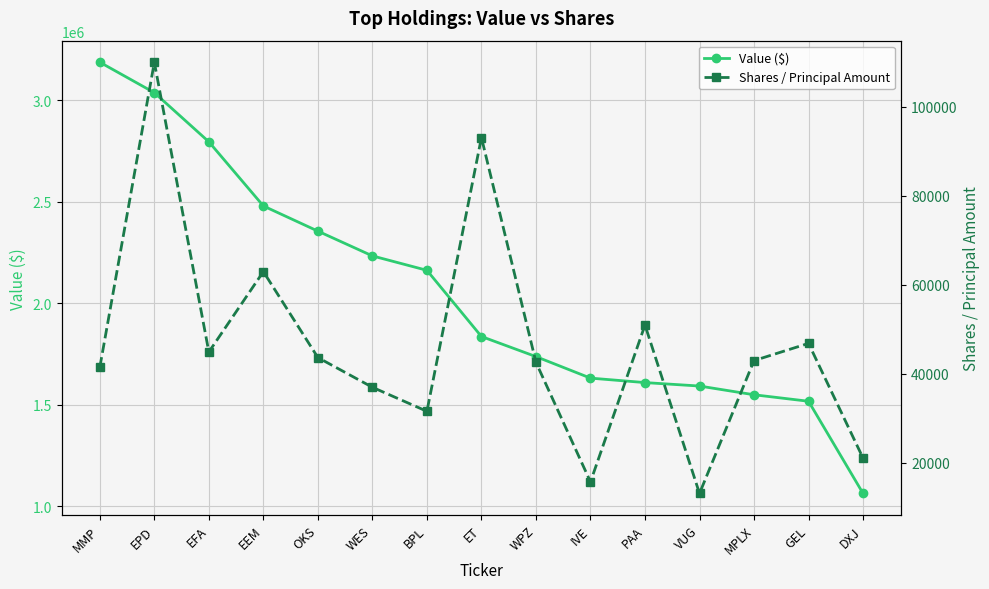

Count the number of categories in the chart.

15